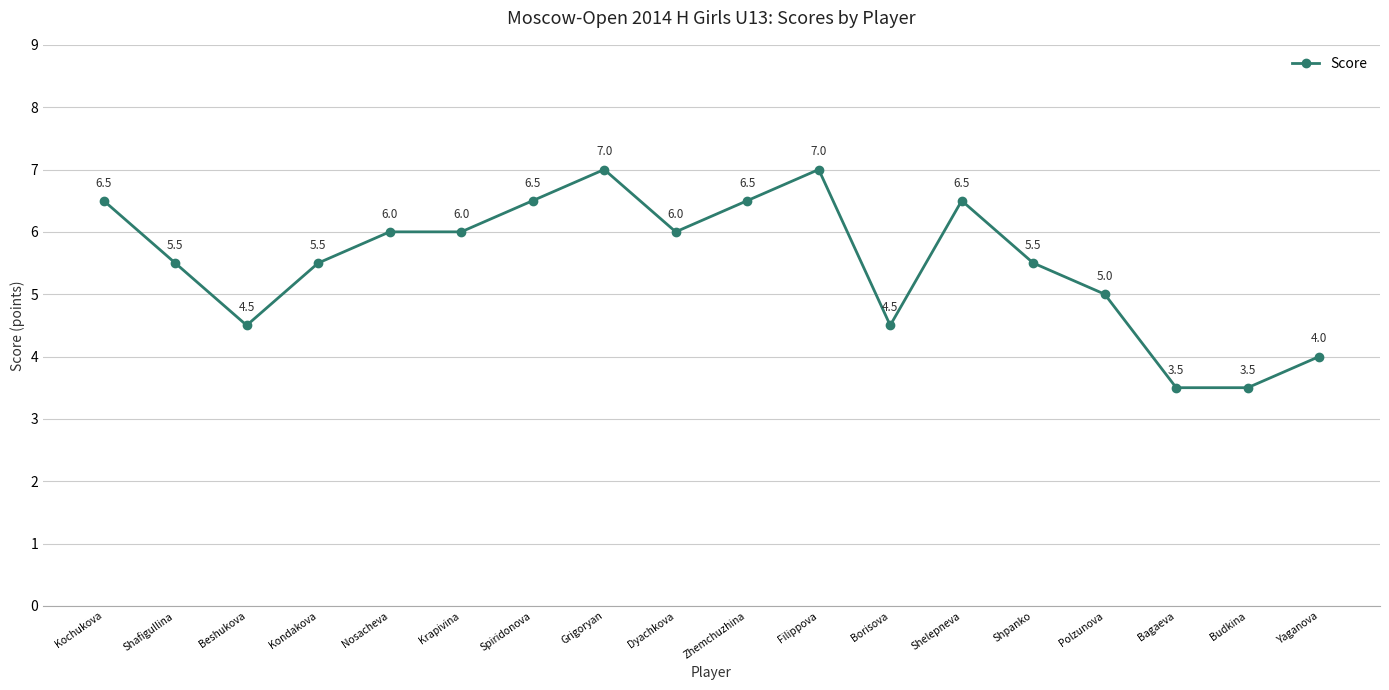

What is the minimum value shown in the chart?

3.5